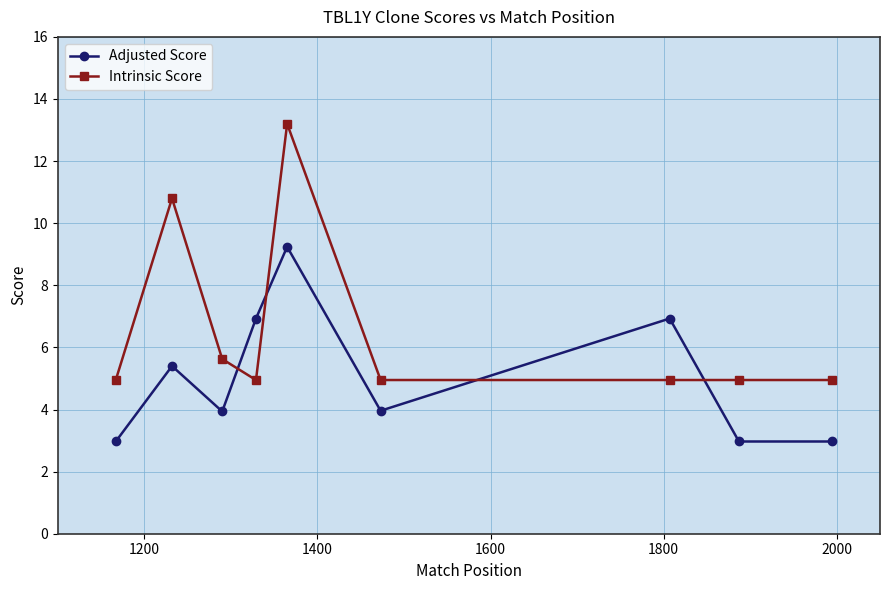

How many lines are shown in the chart?

2